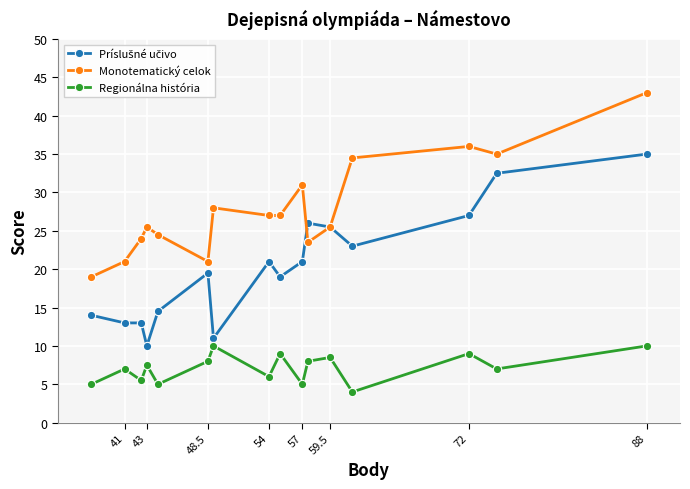

Is this an area chart (filled region under the line)?

No